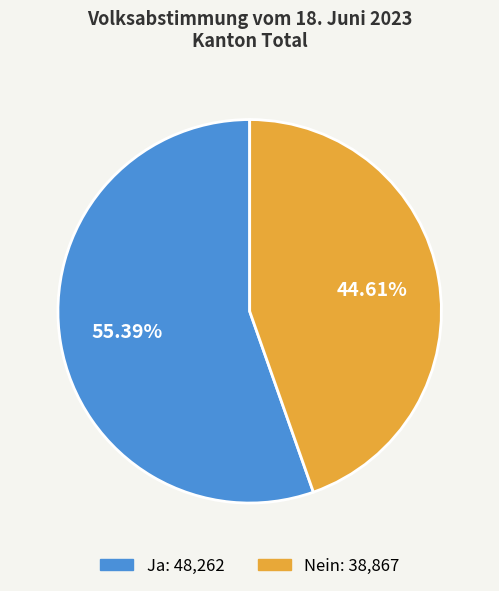

Approximately how many times larger is the value at Nein compared to Ja?

0.8